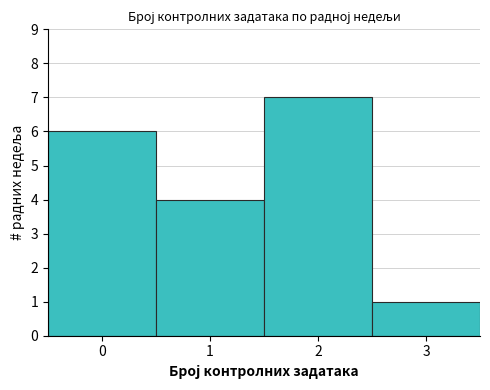

Reading left to right, transcribe this chart: for each bar, give the range it covers on the x-axis and its height. The values are not printed on the chart, so give them approximately, as read against the axis.

-0.5 to 0.5: 6
0.5 to 1.5: 4
1.5 to 2.5: 7
2.5 to 3.5: 1